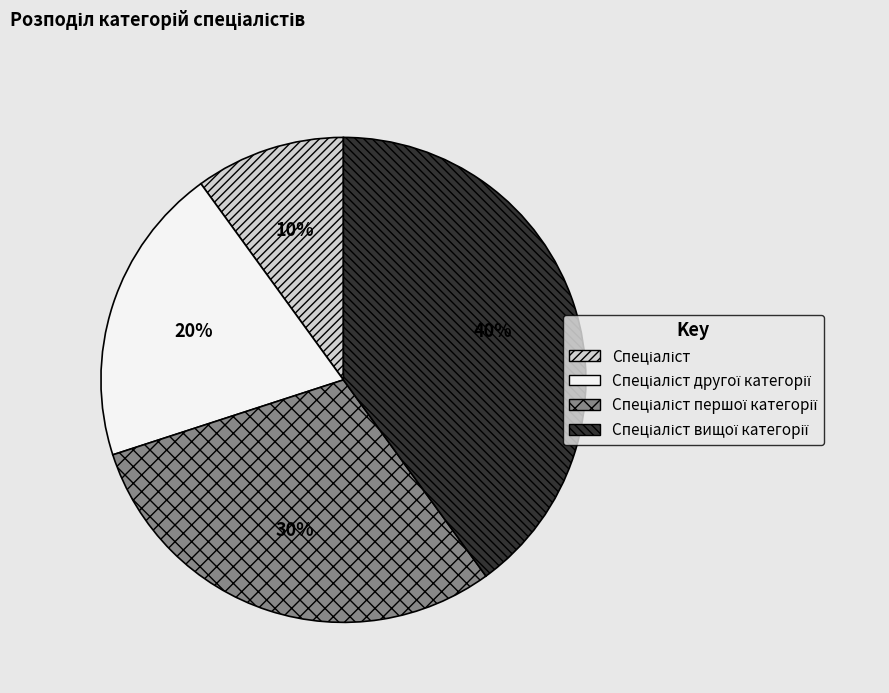

Does any single category account for the majority?

No